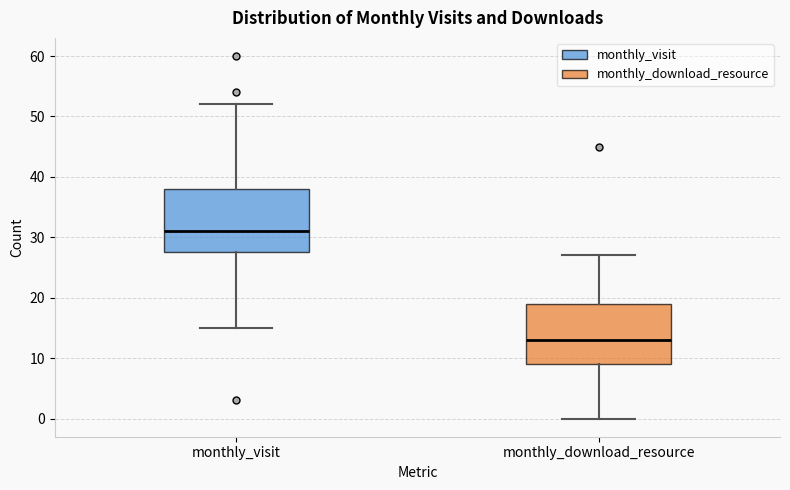

Where does the median line of the box for monthly_download_resource sit on the y-axis? The values are not printed on the chart, so give them approximately, as read against the axis.

13